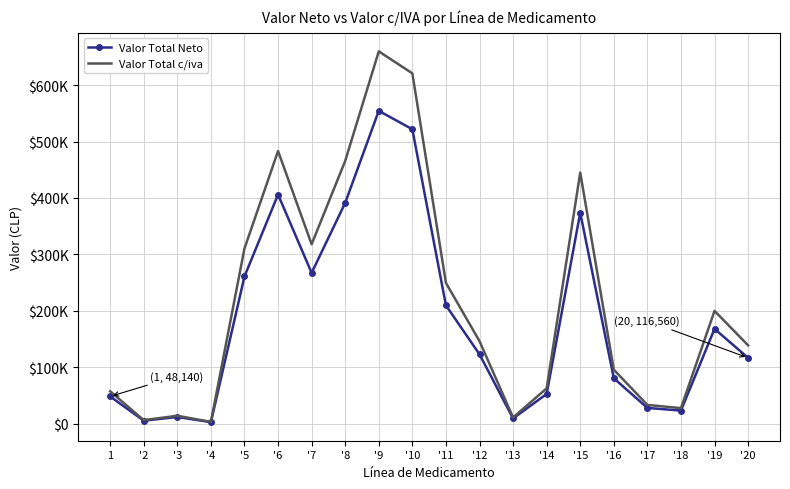

At '3, list the series in order from largest to smallest.

Valor Total c/iva, Valor Total Neto